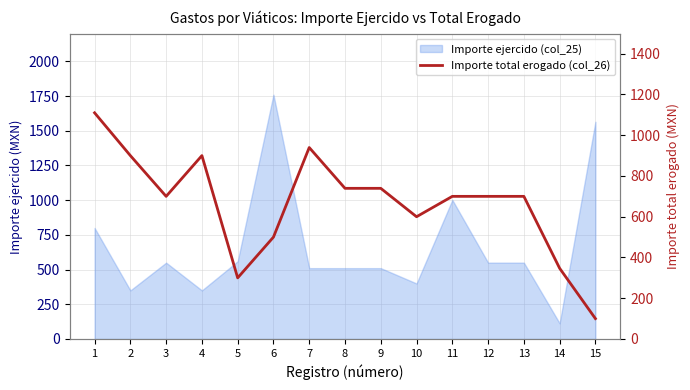

What is the value of the 1st point from the left?

1110.0